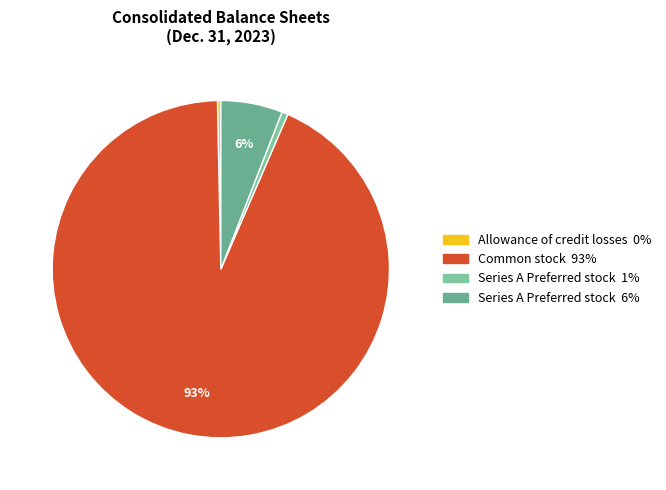

How many segments does this pie chart have?

4